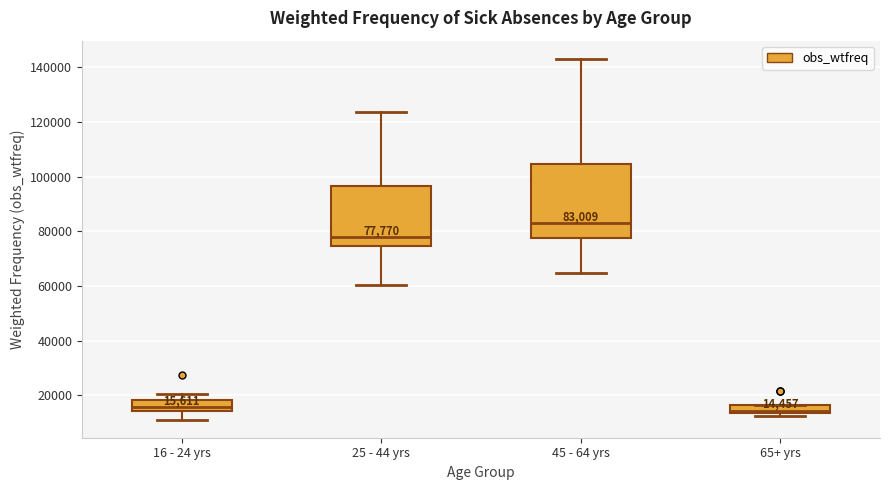

Comparing the boxes themselves (not the whiskers), which one is the tallest?

45 - 64 yrs